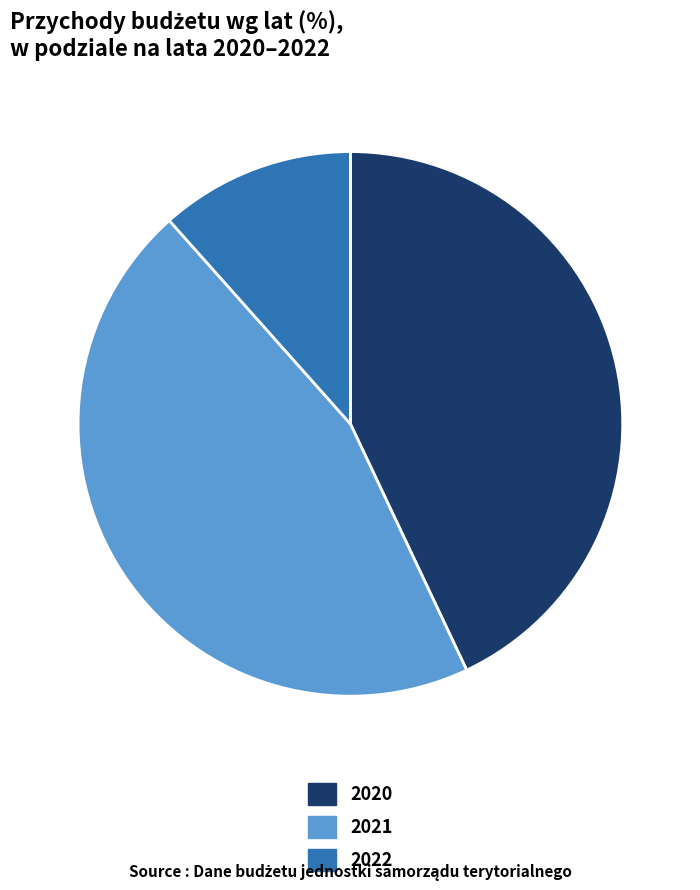

Approximately how many times larger is the value at 2020 compared to 2022?

3.7